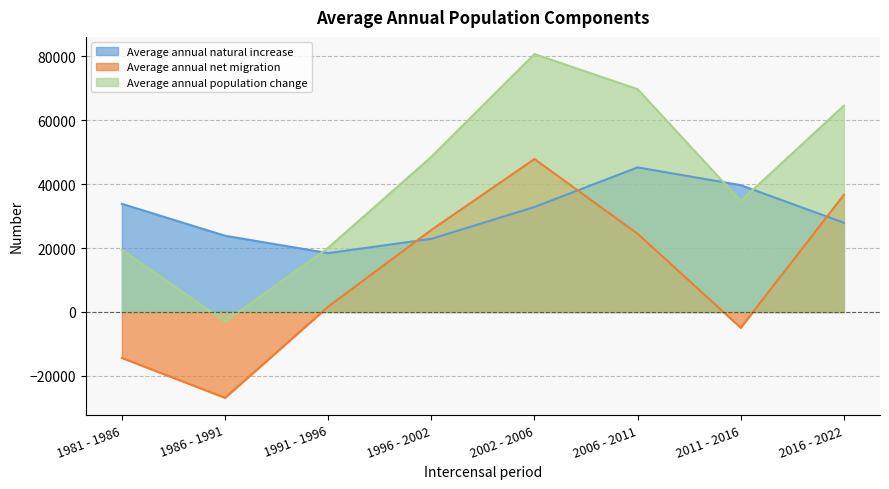

Count the number of categories in the chart.

8